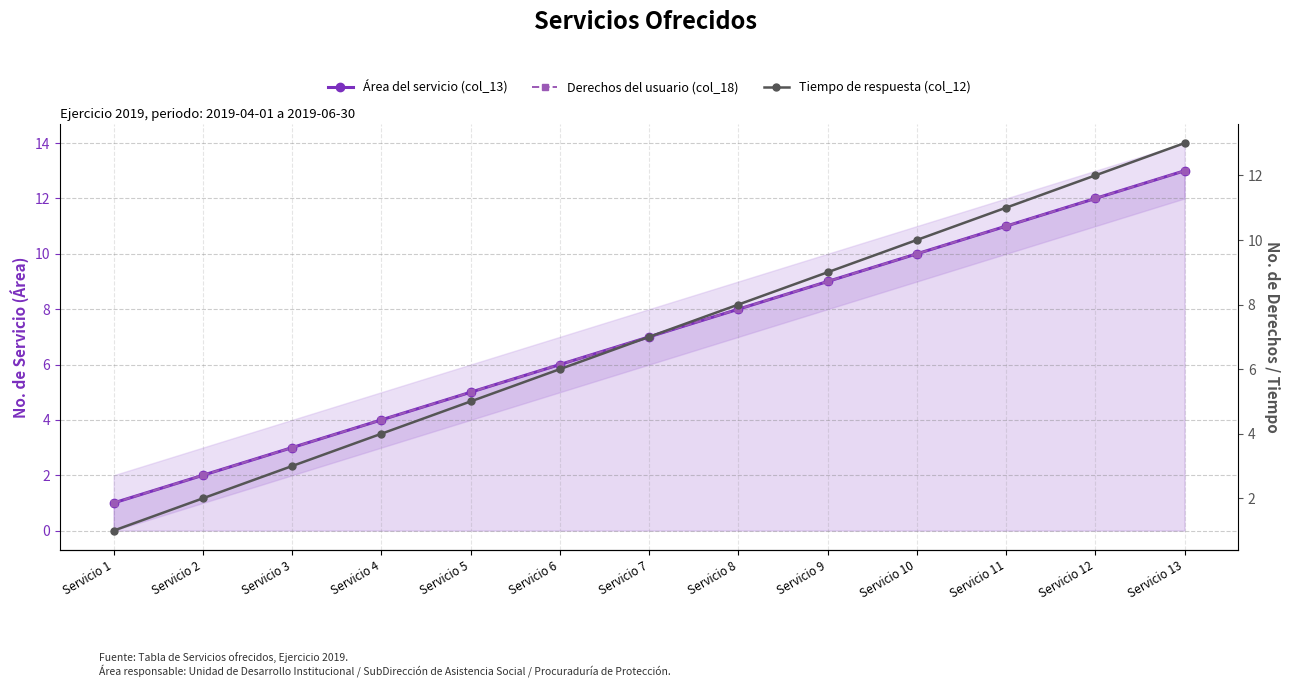

Rank the series at Servicio 12 from lowest to highest value.

Área del servicio (col_13), Derechos del usuario (col_18), Tiempo de respuesta (col_12)